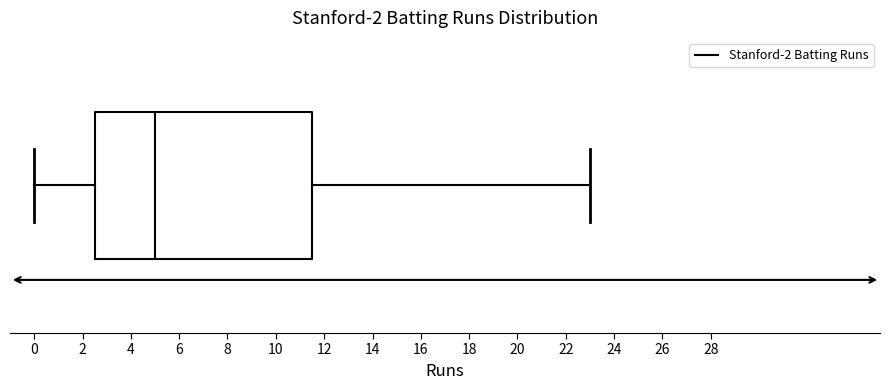

Transcribe this box plot: give where the median line is, the range the box spans, and where the two whiskers end, as read against the x-axis. The values are not printed on the chart, so give them approximately, as read against the axis.

median 5.0, box 2.6 to 11.6, whiskers 0.0 to 23.0